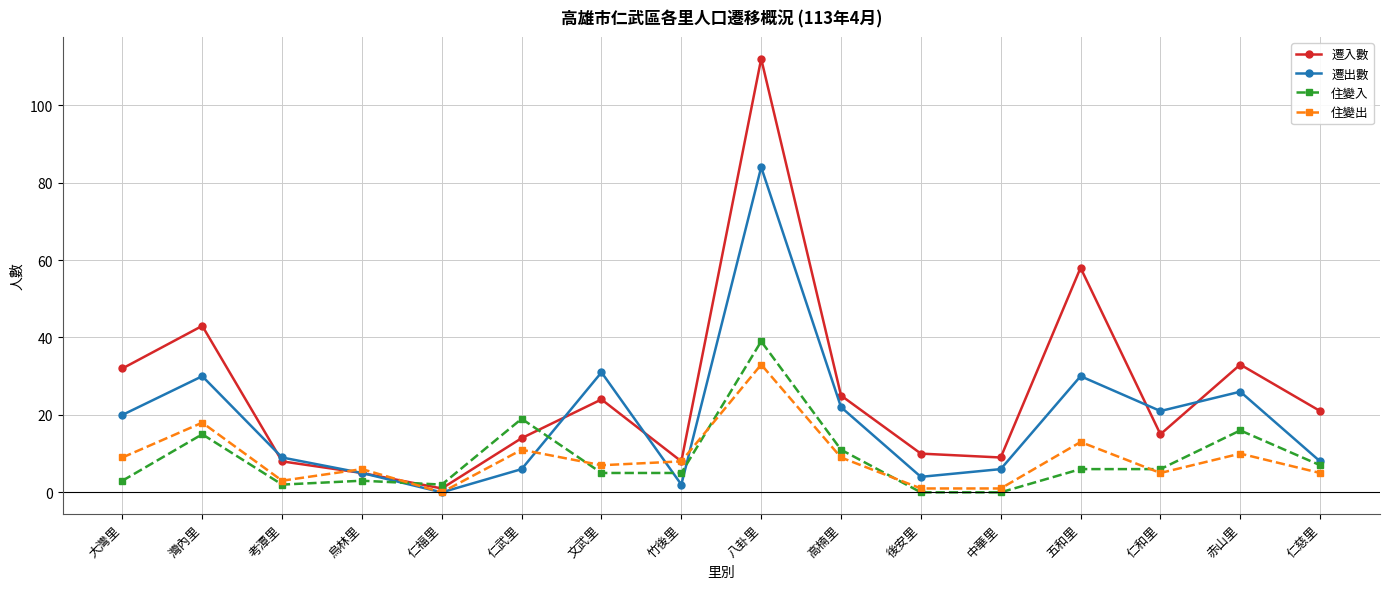

At how many categories does at least one series exceed 66?

1